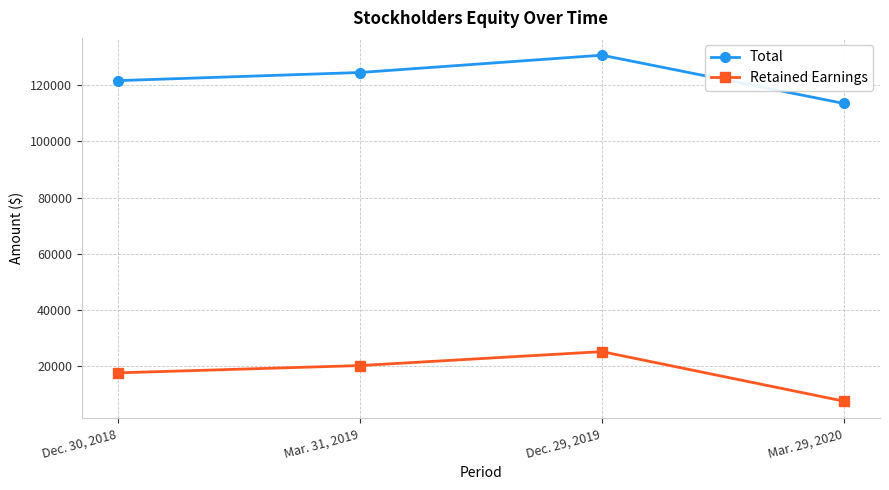

Rank the series at Mar. 31, 2019 from lowest to highest value.

Retained Earnings, Total